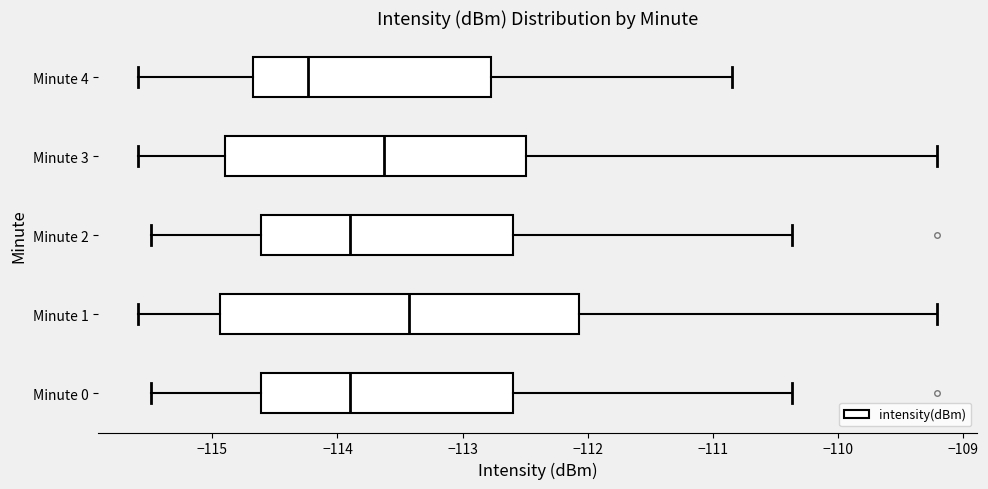

Where is the left edge of the box for Minute 4 on the x-axis? The values are not printed on the chart, so give them approximately, as read against the axis.

-114.7